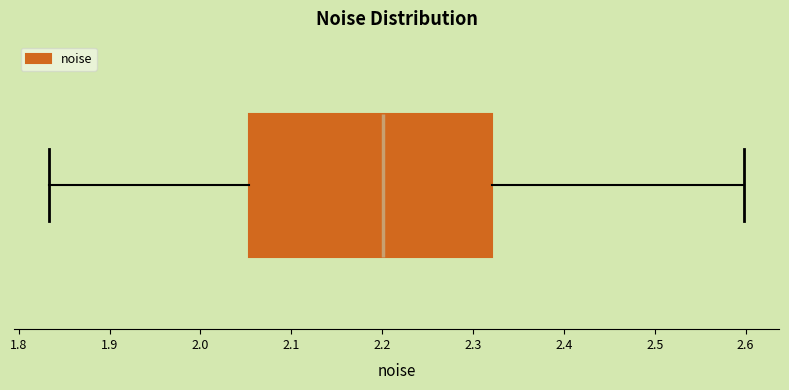

Read this box plot against the x-axis: the position of the median line, the range covered by the box, and the ends of both whiskers. The values are not printed on the chart, so give them approximately, as read against the axis.

median 2.20, box 2.05 to 2.32, whiskers 1.83 to 2.60